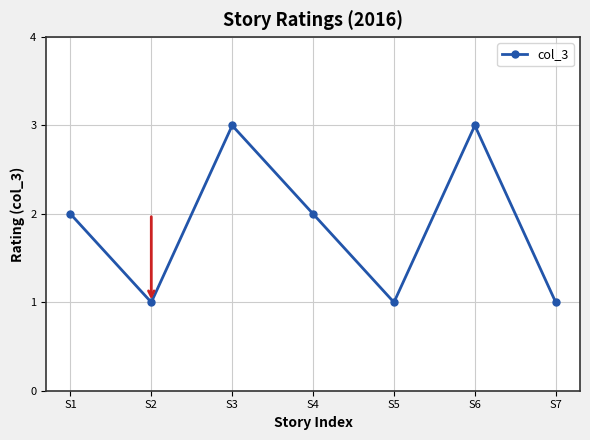

What is the ratio of the value at S3 to the value at S2?

3.0